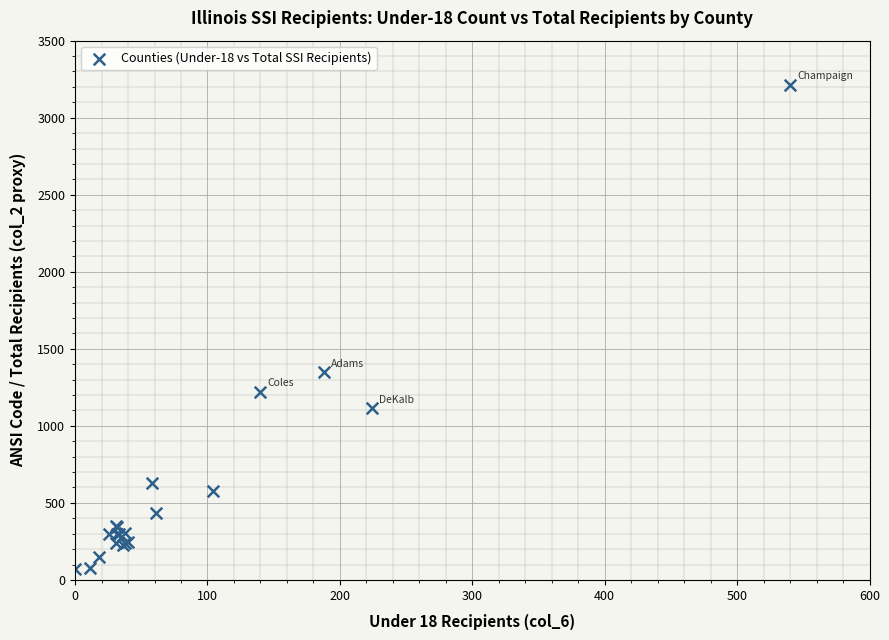

What Y value in the scatter plot is closest to 1641?

1348